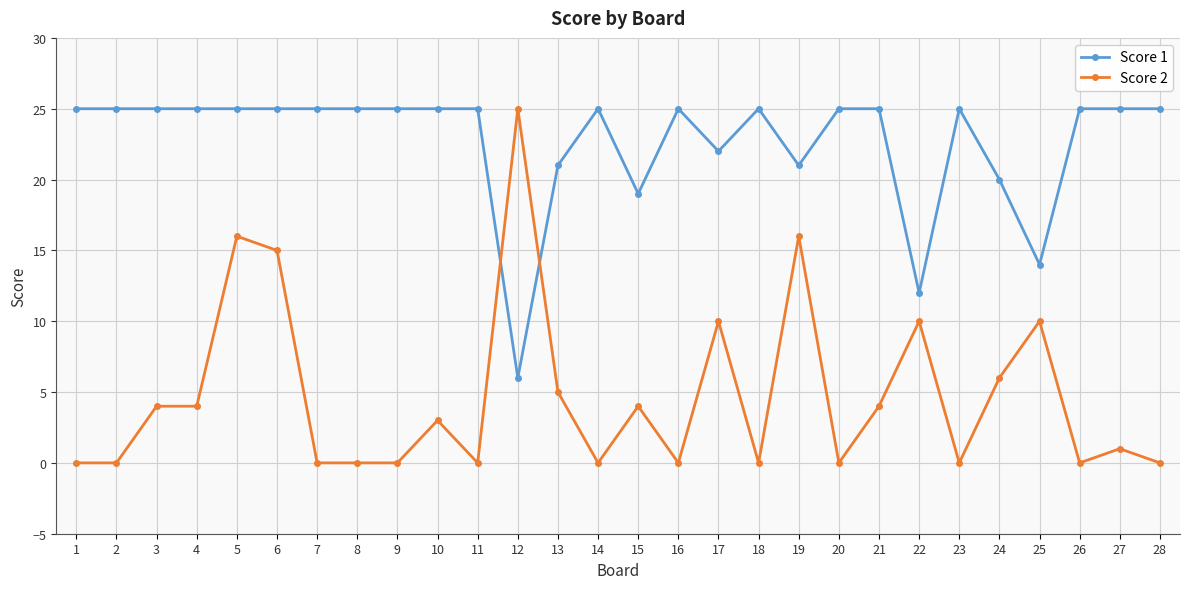

What is the approximate value of Score 2 at 25, to the nearest 10?

10